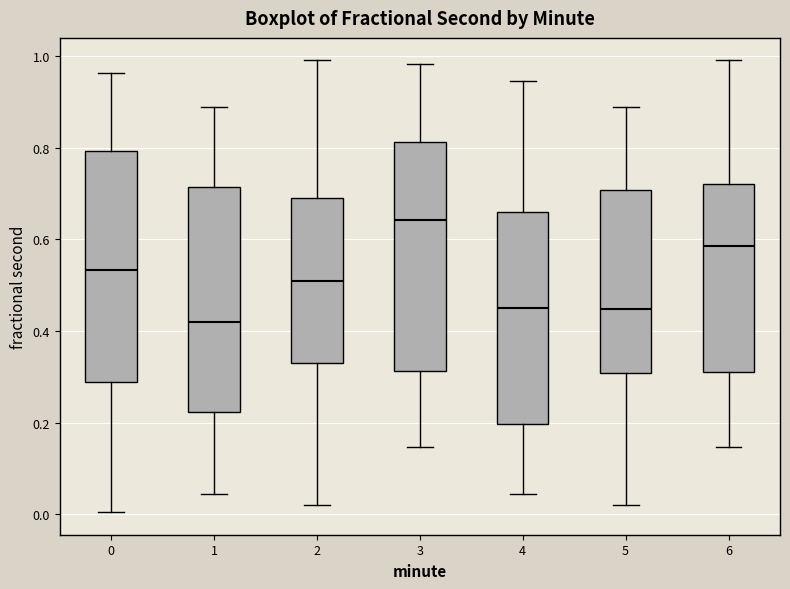

Where is the upper edge of the box at x = 6 on the y-axis? The values are not printed on the chart, so give them approximately, as read against the axis.

0.72